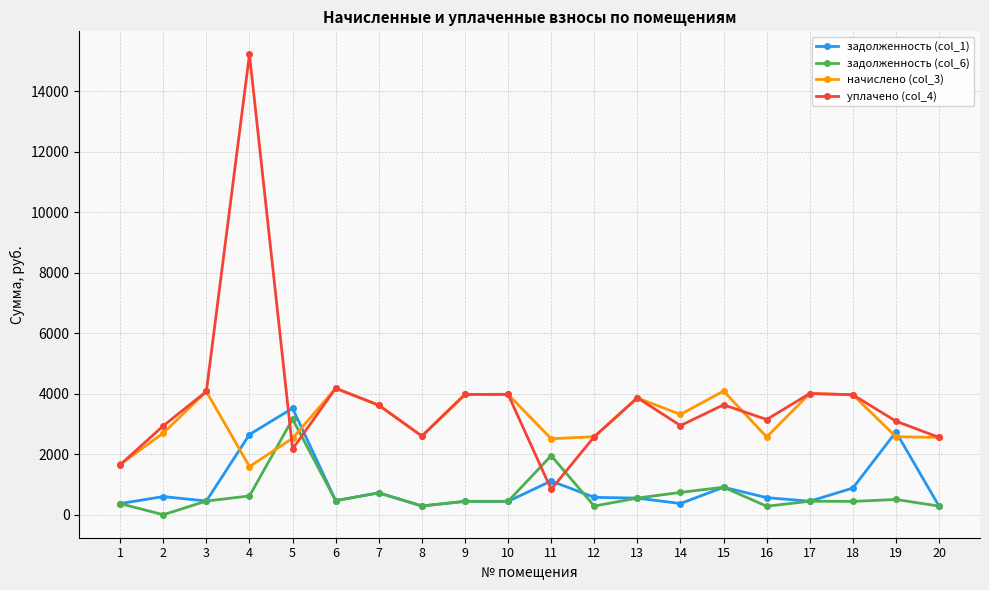

The value of задолженность (col_6) at 11 is 1952.0. True or false?

True